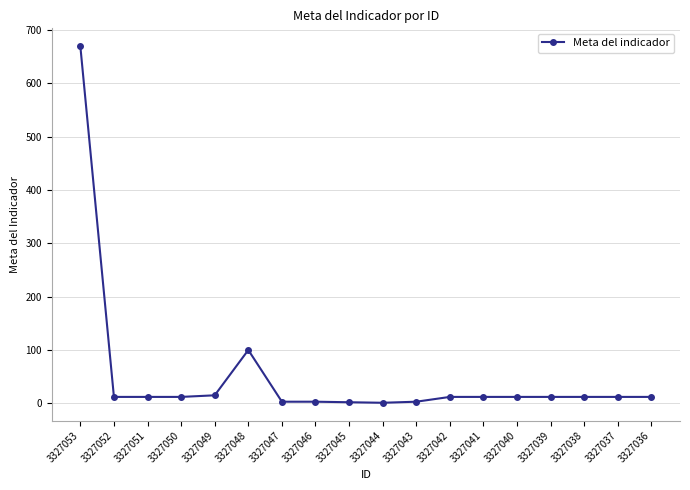

What is the approximate value at 3327049?

15